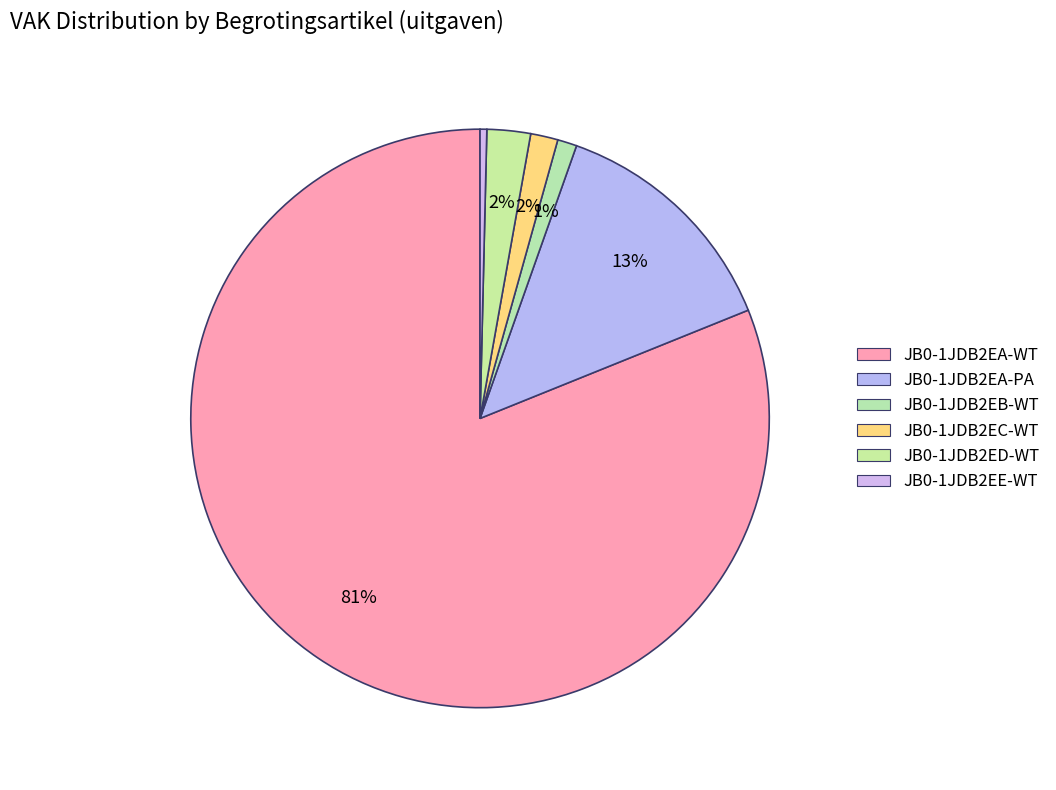

To the nearest percent, what percentage of the pie is JB0-1JDB2EA-PA?

13%